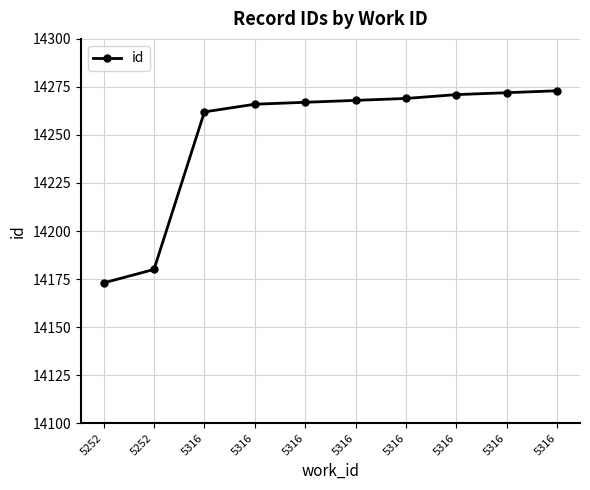

Rank the categories by value from highest to lowest.

5316, 5316, 5316, 5316, 5316, 5316, 5316, 5316, 5252, 5252